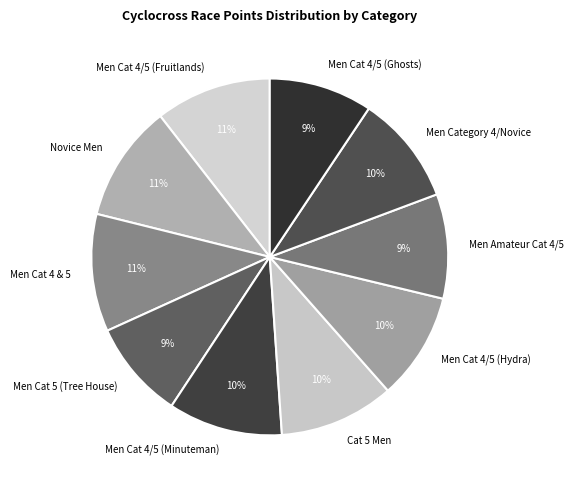

Count the number of slices in the pie.

10